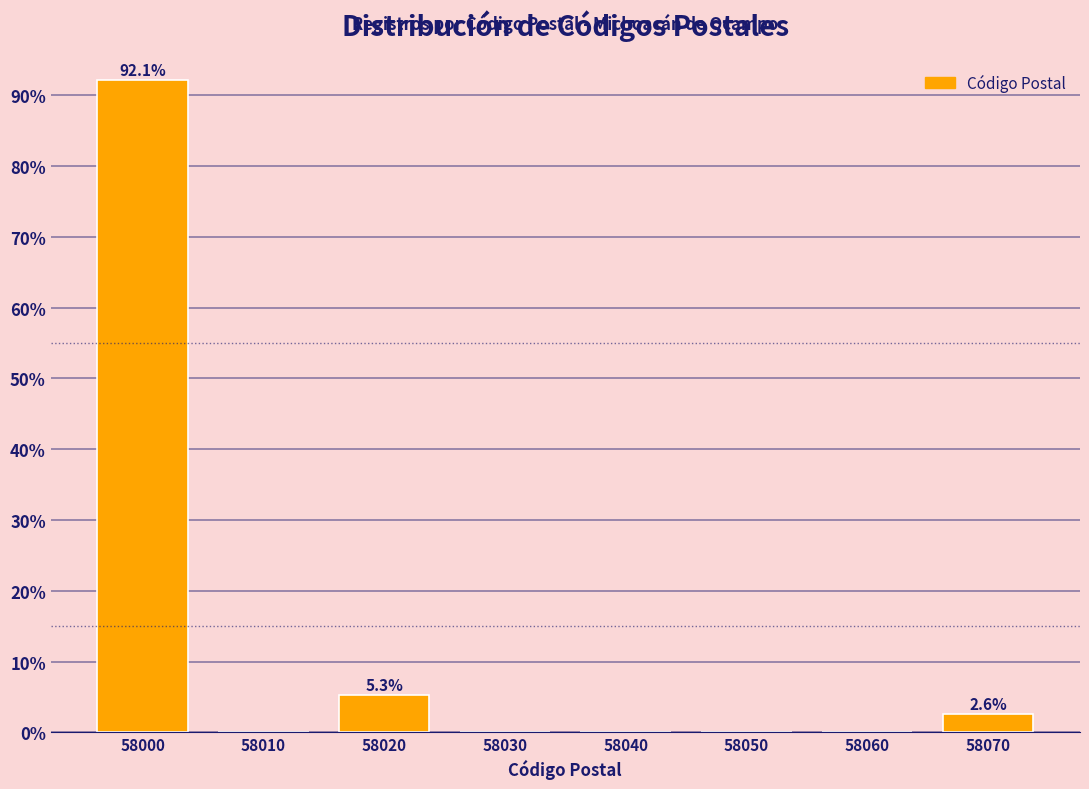

Reading left to right, list all the values displayed in this chart.

58000=92.1	58010=0.0	58020=5.3	58030=0.0	58040=0.0	58050=0.0	58060=0.0	58070=2.6